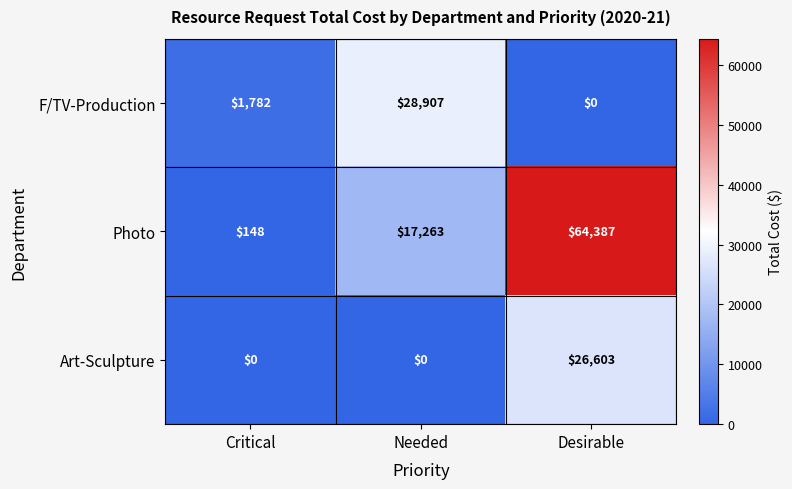

The Art-Sculpture series shows 0 at Critical. True or false?

True